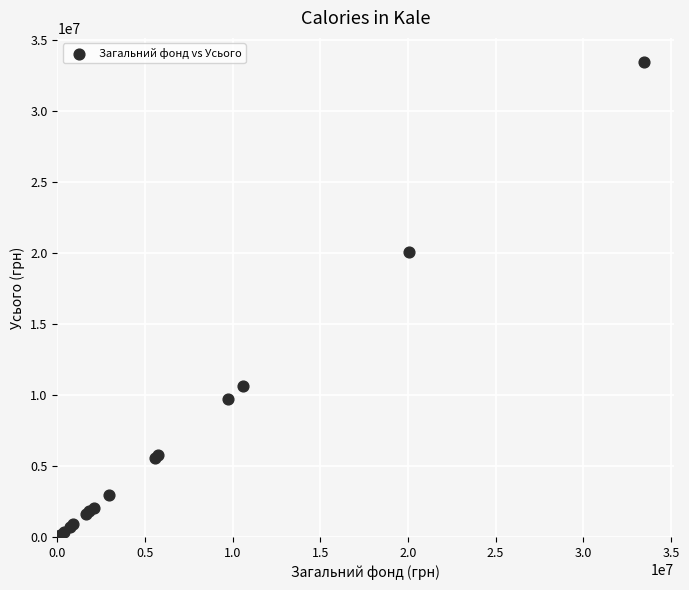

What Y value in the scatter plot is closest to 16743218?

20041600